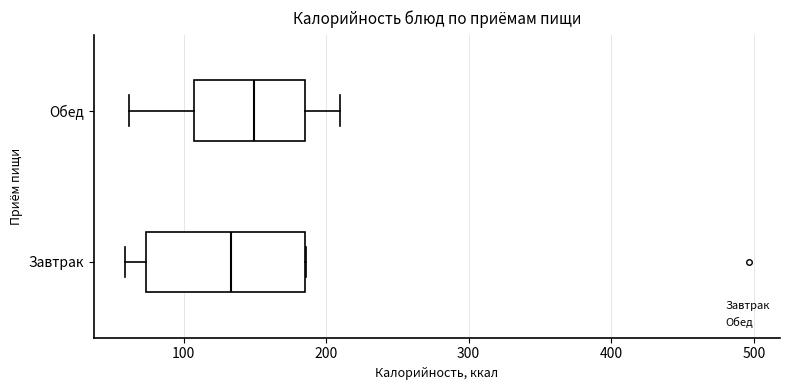

Reading bottom to top, read every box against the x-axis: the position of its median line, the range the box covers, and the ends of its whiskers. The values are not printed on the chart, so give them approximately, as read against the axis.

Завтрак: median 130, box 70 to 180, whiskers 60 to 190
Обед: median 150, box 110 to 180, whiskers 60 to 210